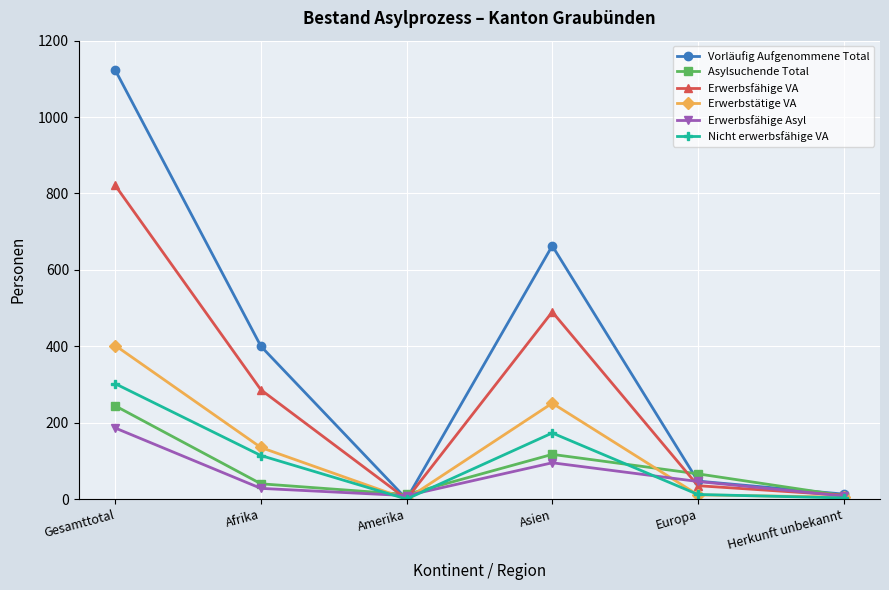

What is the greatest value displayed?

1123